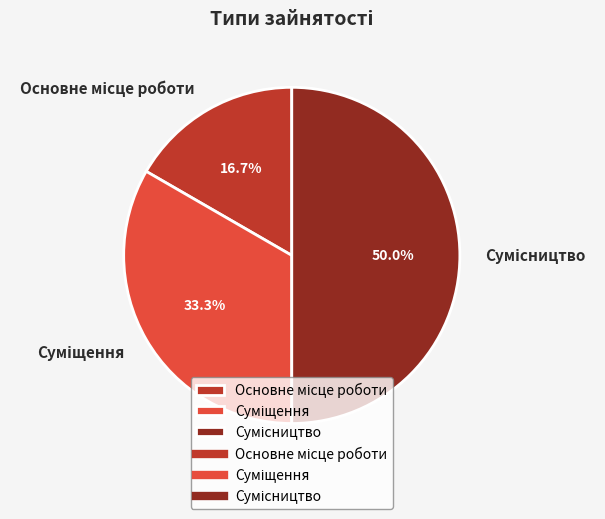

What is the smallest slice in the pie chart?

Основне місце роботи